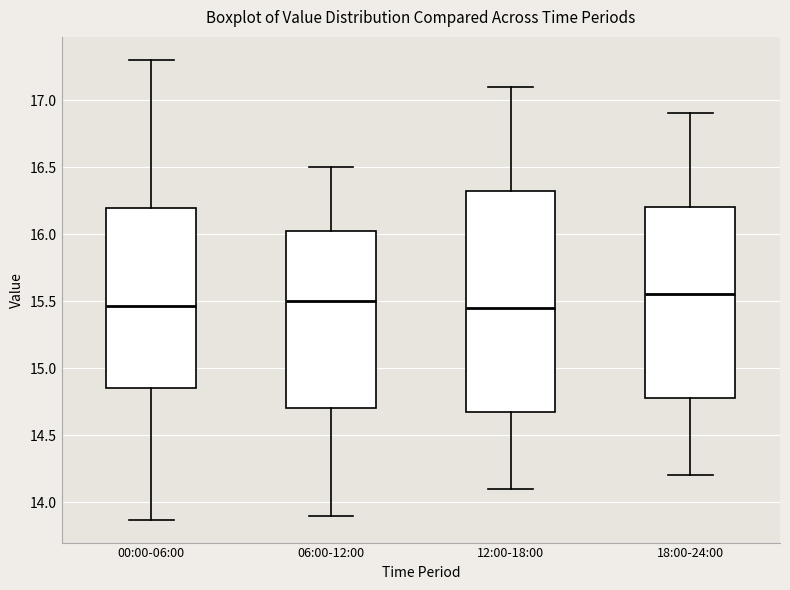

Which box's median line is the highest?

18:00-24:00